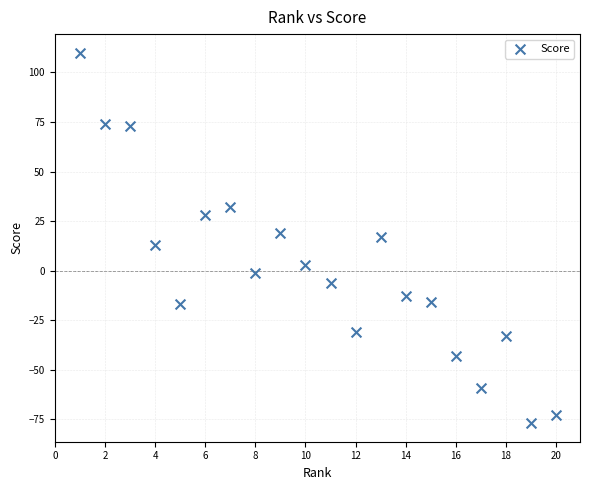

What is the range of X values (max minus min)?

19